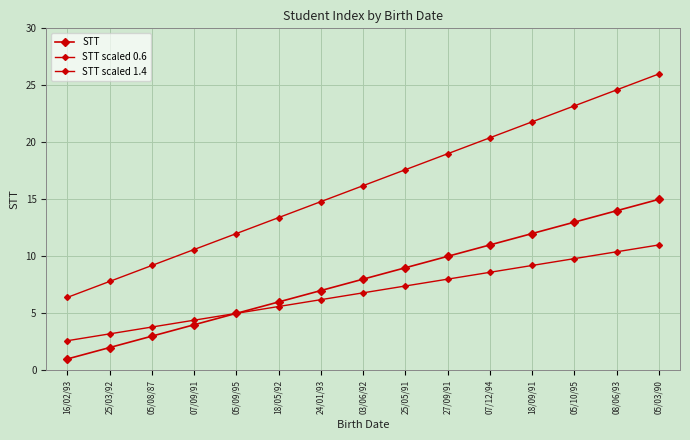

How many lines are shown in the chart?

3